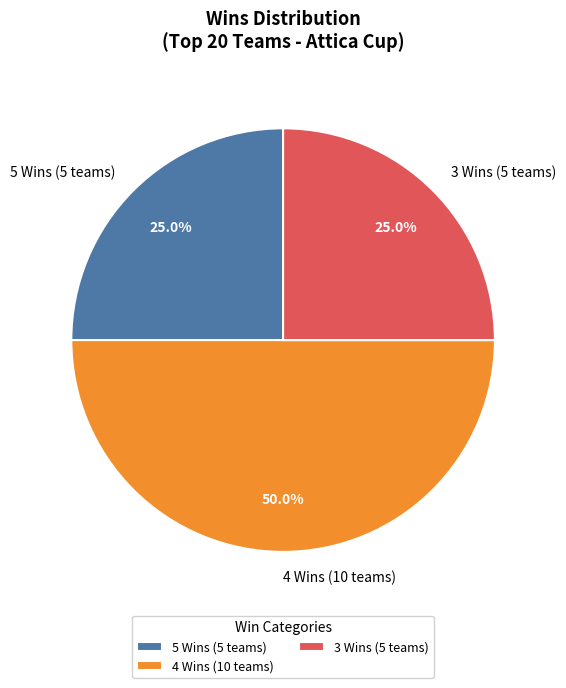

Does 3 Wins (5 teams) account for over 50% of the chart?

No